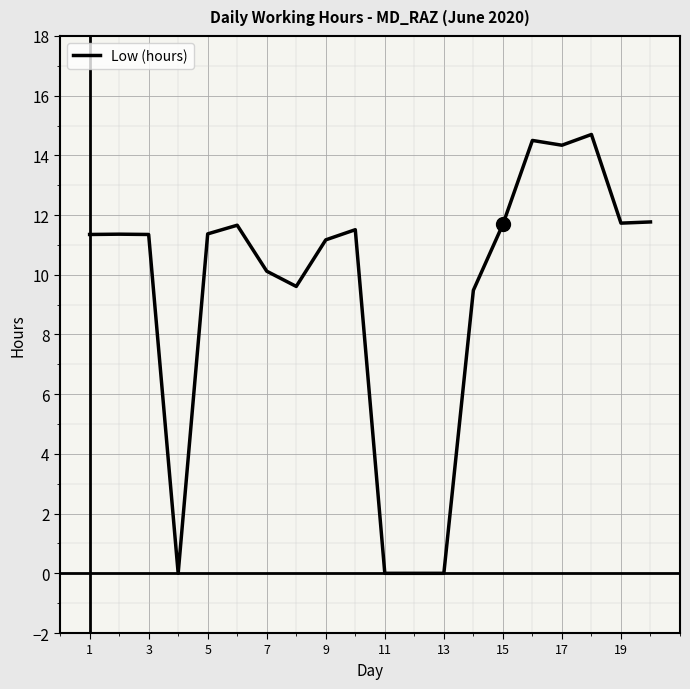

What is the greatest value displayed?

14.7